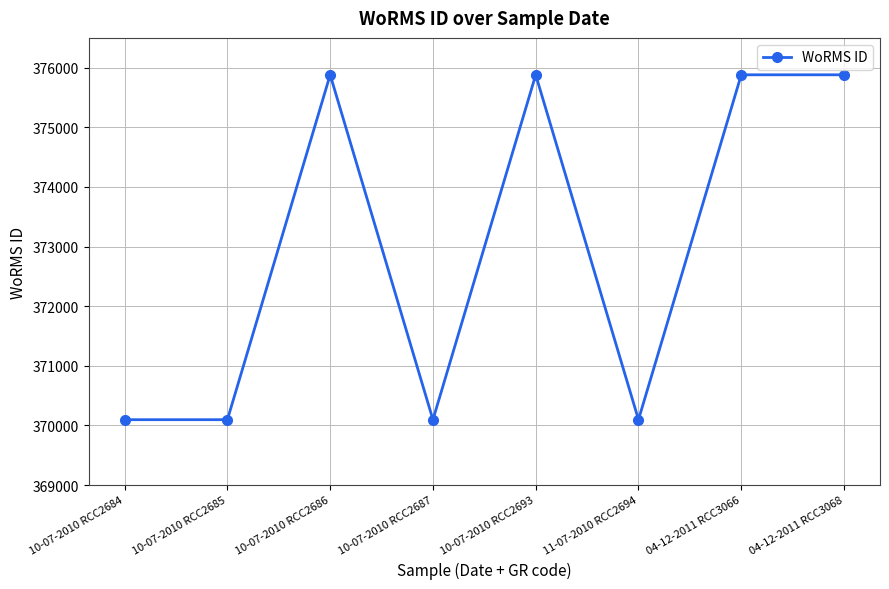

True or false: the data shows 581616 at 10-07-2010 RCC2693.

False